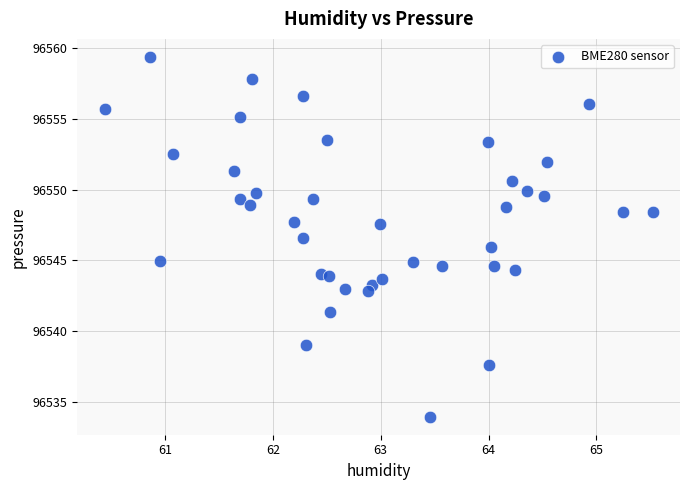

What is the range of Y values (max minus min)?

25.4